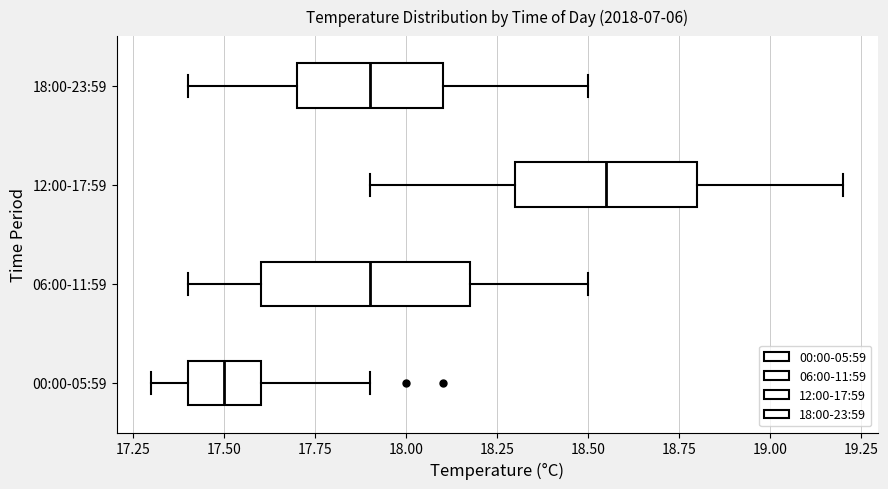

Which box is the widest, from its left edge to its right edge?

06:00-11:59